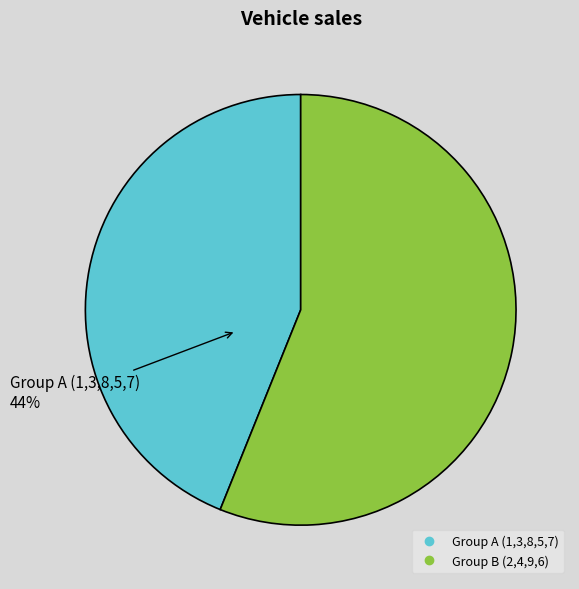

How many segments does this pie chart have?

2